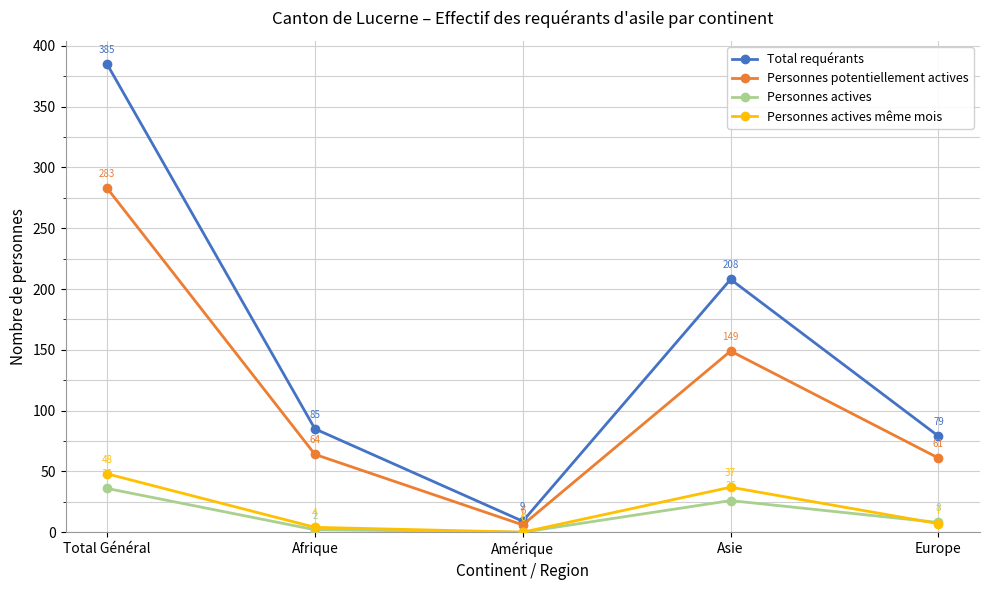

What is the difference between the highest and lowest values at Amérique?

9